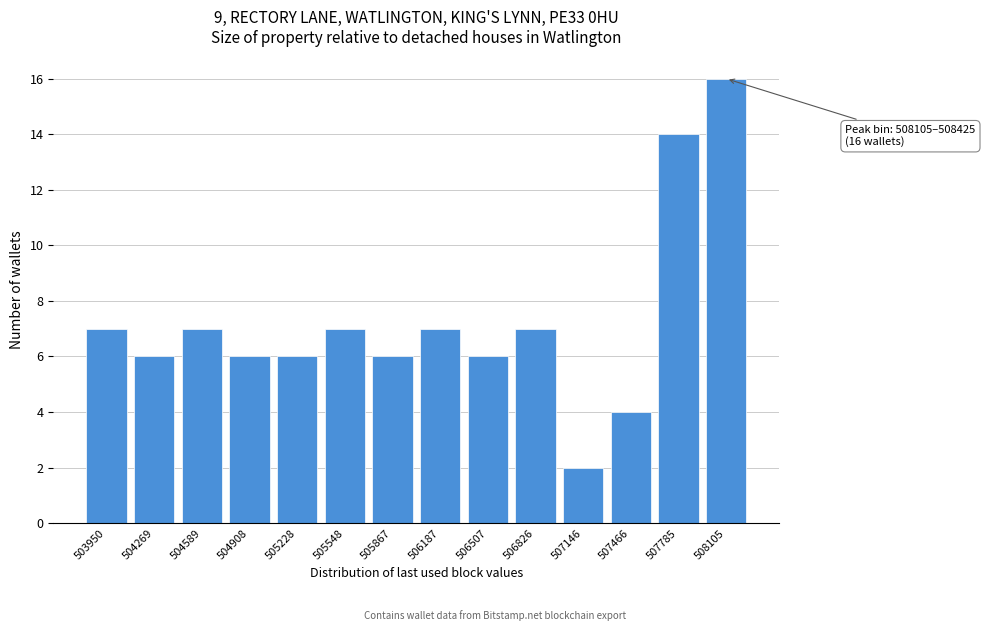

Reading left to right, what are all the values shown in this chart?

503950=7	504269=6	504589=7	504908=6	505228=6	505548=7	505867=6	506187=7	506507=6	506826=7	507146=2	507466=4	507785=14	508105=16